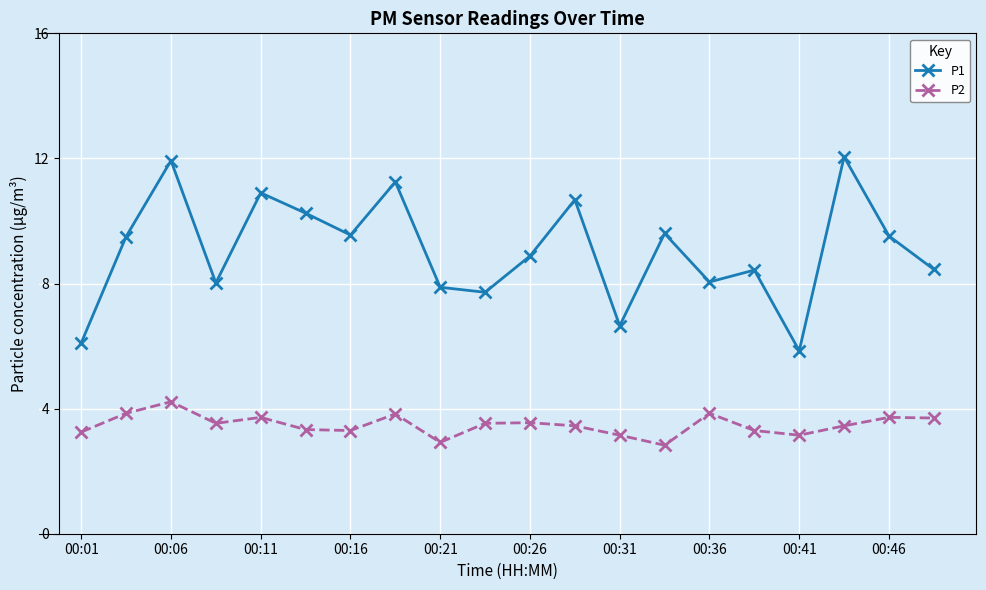

What is the difference between the maximum and minimum values in the P2 series?

1.4